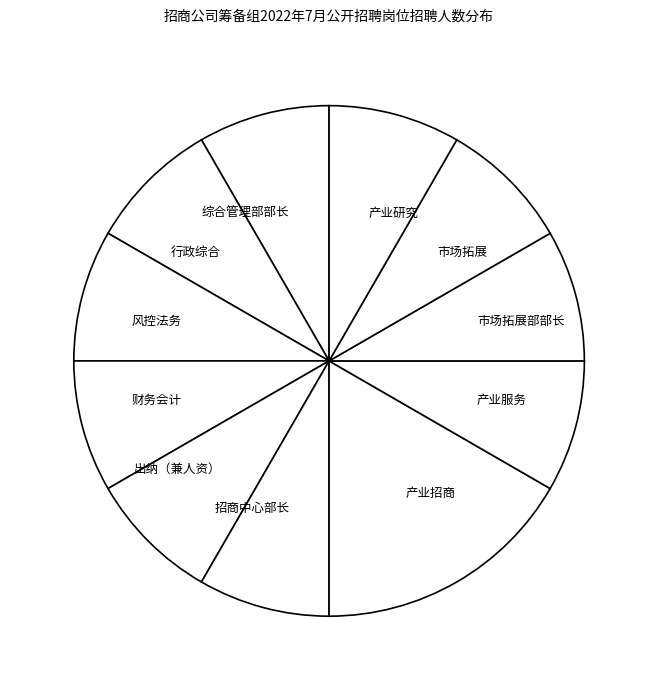

Is there any slice that represents more than half of the pie?

No